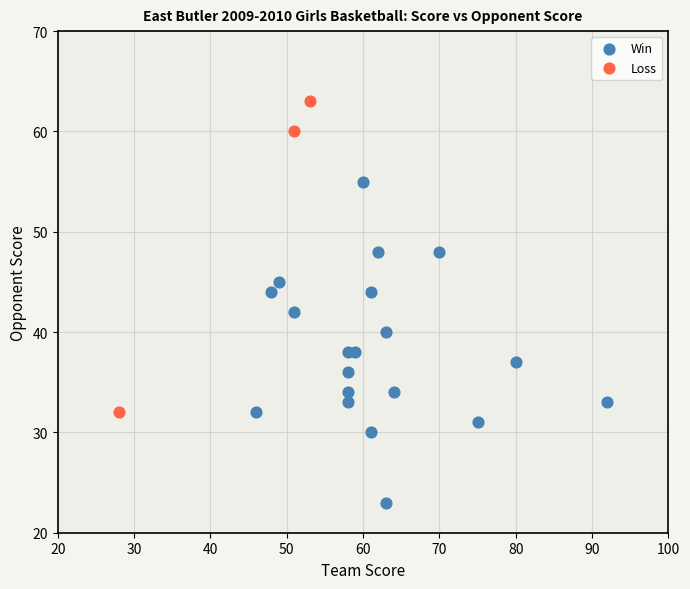

Which series reaches the maximum Y coordinate?

Loss